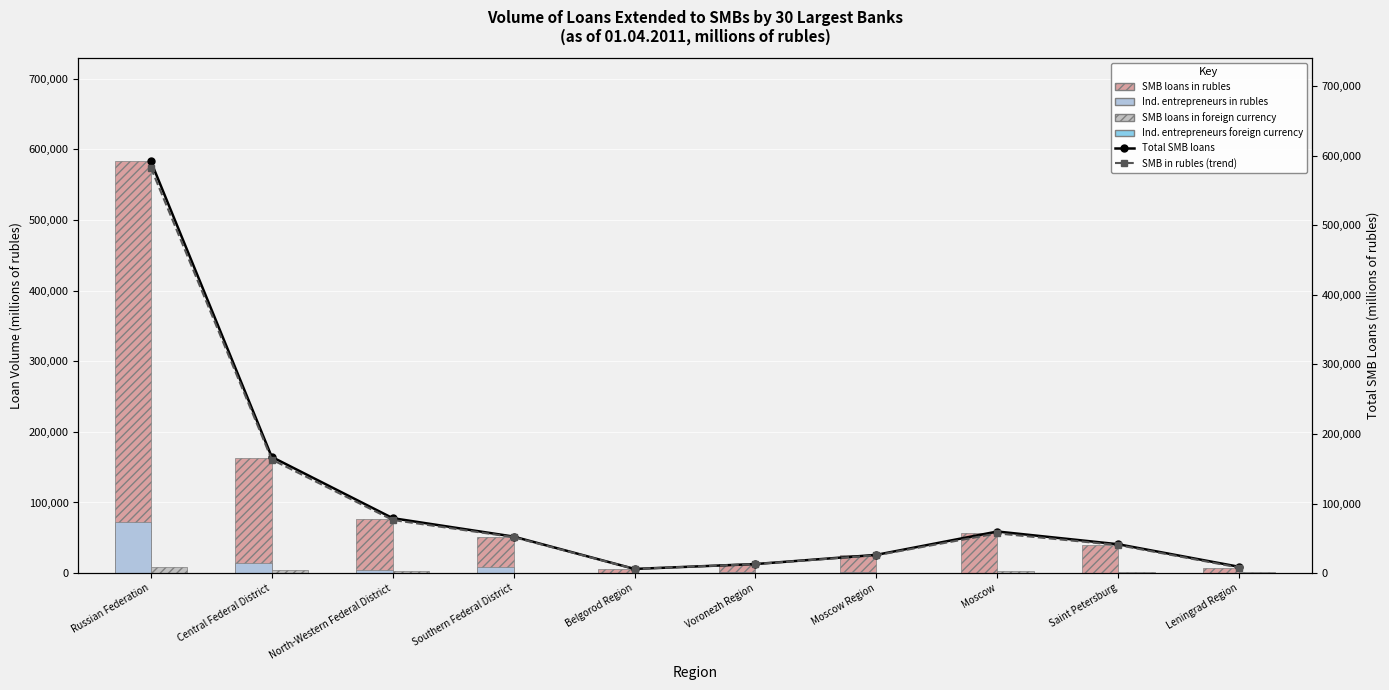

Reading right to left, list all the values displayed in this chart.

SMB loans in rubles: Leningrad Region=7955	Saint Petersburg=40293	Moscow=57111	Moscow Region=25640	Voronezh Region=13046	Belgorod Region=6018	Southern Federal District=51731	North-Western Federal District=76389	Central Federal District=163246	Russian Federation=582879
Individual entrepreneurs in rubles: Leningrad Region=195	Saint Petersburg=278	Moscow=655	Moscow Region=1260	Voronezh Region=1457	Belgorod Region=786	Southern Federal District=9089	North-Western Federal District=4198	Central Federal District=14297	Russian Federation=73051
SMB loans in foreign currency: Leningrad Region=1106	Saint Petersburg=1200	Moscow=2705	Moscow Region=629	Voronezh Region=0	Belgorod Region=0	Southern Federal District=771	North-Western Federal District=2615	Central Federal District=3759	Russian Federation=9089
Ind. entrepreneurs foreign currency: Leningrad Region=0	Saint Petersburg=19	Moscow=0	Moscow Region=0	Voronezh Region=0	Belgorod Region=0	Southern Federal District=0	North-Western Federal District=19	Central Federal District=0	Russian Federation=78
Total SMB loans: Leningrad Region=9061	Saint Petersburg=41493	Moscow=59816	Moscow Region=26269	Voronezh Region=13046	Belgorod Region=6018	Southern Federal District=52502	North-Western Federal District=79004	Central Federal District=167005	Russian Federation=591968
SMB loans in rubles (line): Leningrad Region=7955	Saint Petersburg=40293	Moscow=57111	Moscow Region=25640	Voronezh Region=13046	Belgorod Region=6018	Southern Federal District=51731	North-Western Federal District=76389	Central Federal District=163246	Russian Federation=582879